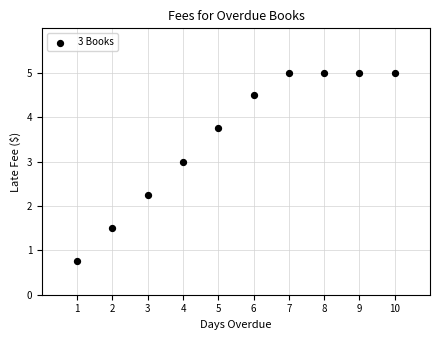

What is the range of X values (max minus min)?

9.0